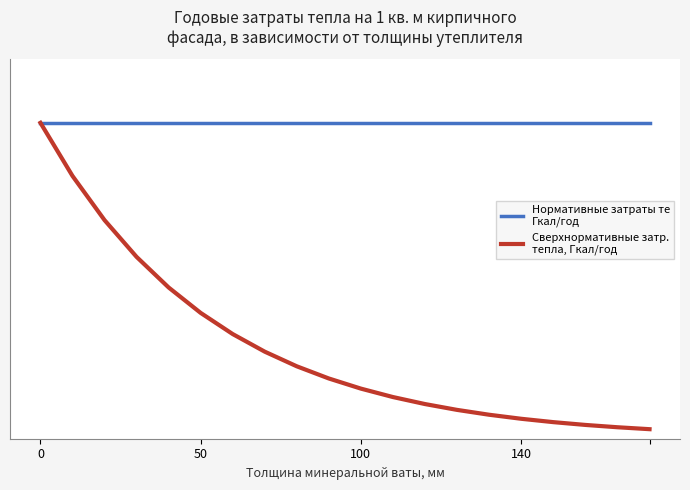

Does the chart have visible grid lines?

No